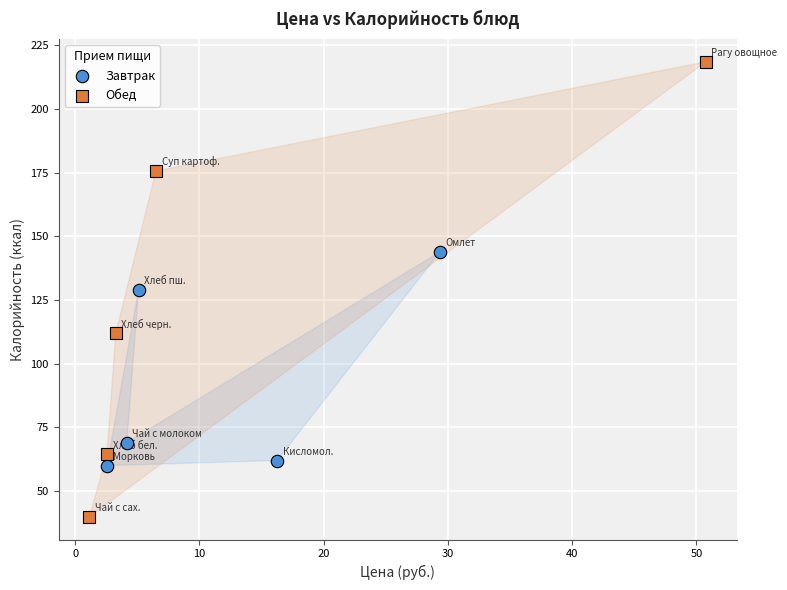

Which series has the widest spread of Y values?

Обед